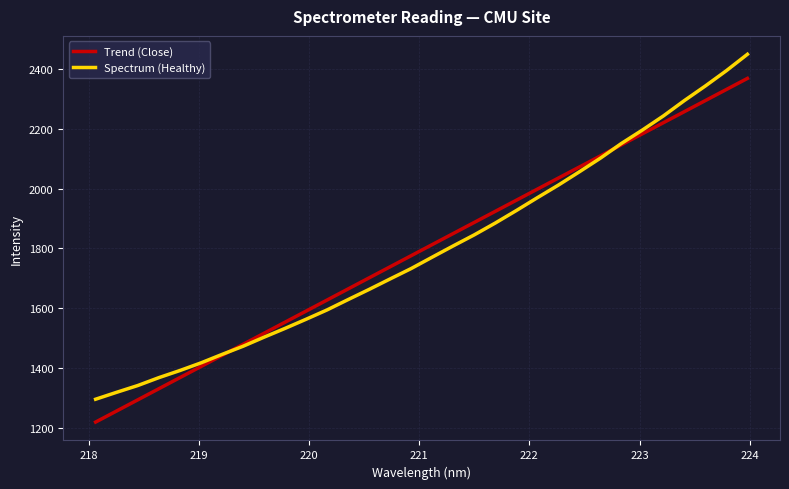

Which series has the widest spread of values?

Spectrum (Healthy)